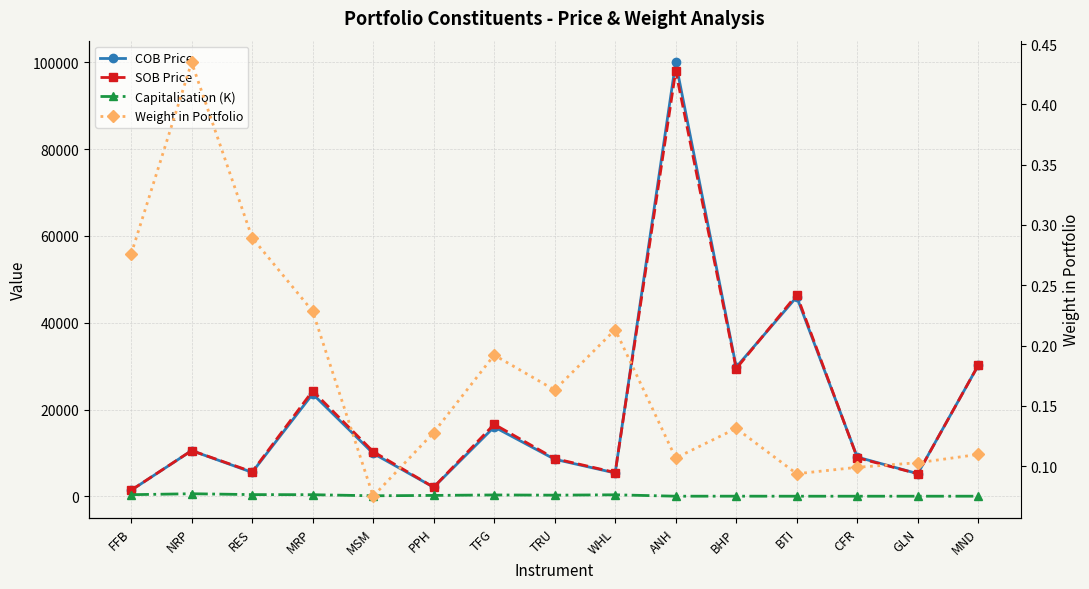

True or false: Capitalisation (K) and COB Price cross at least once.

False